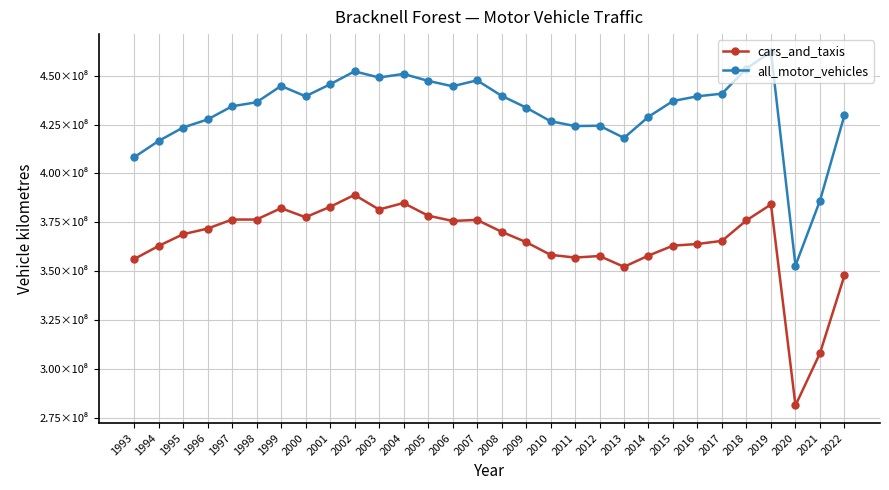

What is the total value across all series at 2002?

841273255.2